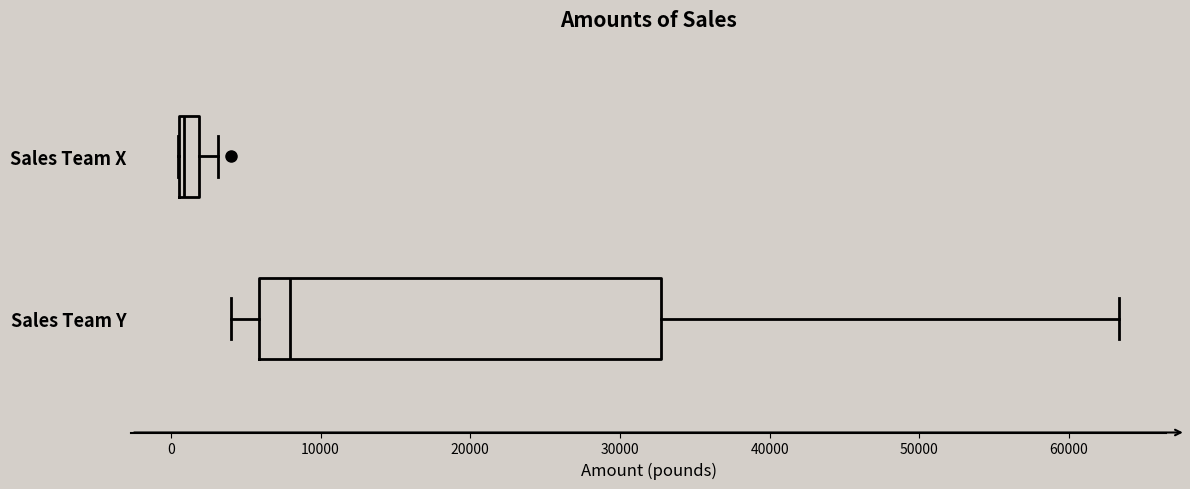

Which box has the furthest to the left median line?

Sales Team X